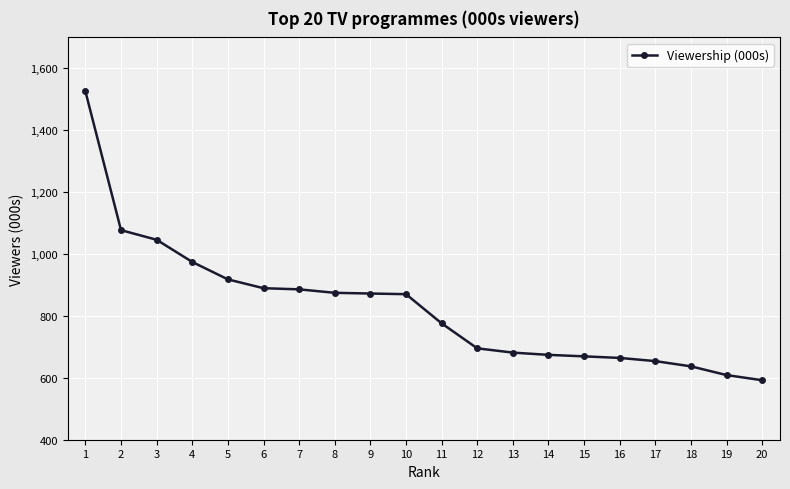

What is the value of the 13th point from the left?

681.5